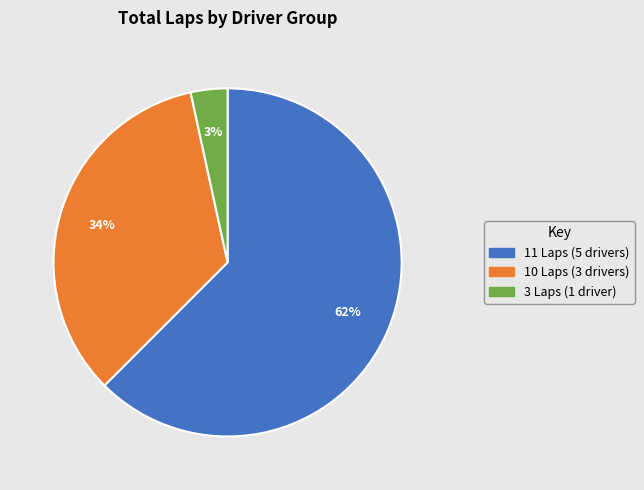

To the nearest percent, what is the average slice percentage?

33%